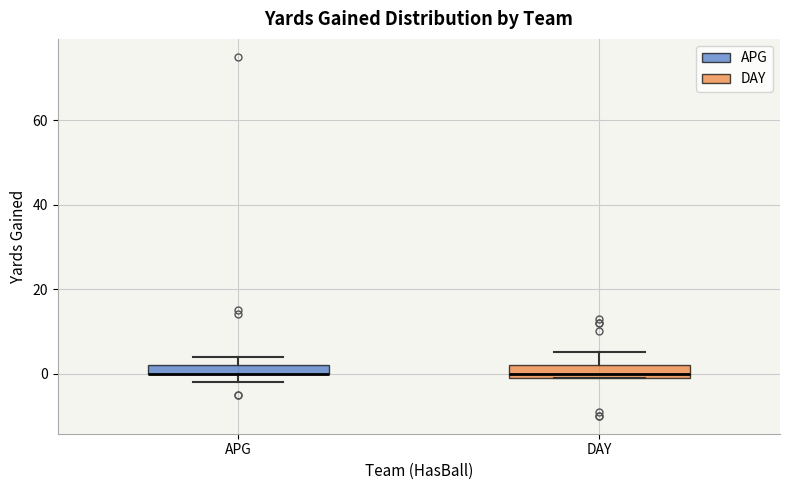

Where is the upper edge of the box for DAY on the y-axis? The values are not printed on the chart, so give them approximately, as read against the axis.

2